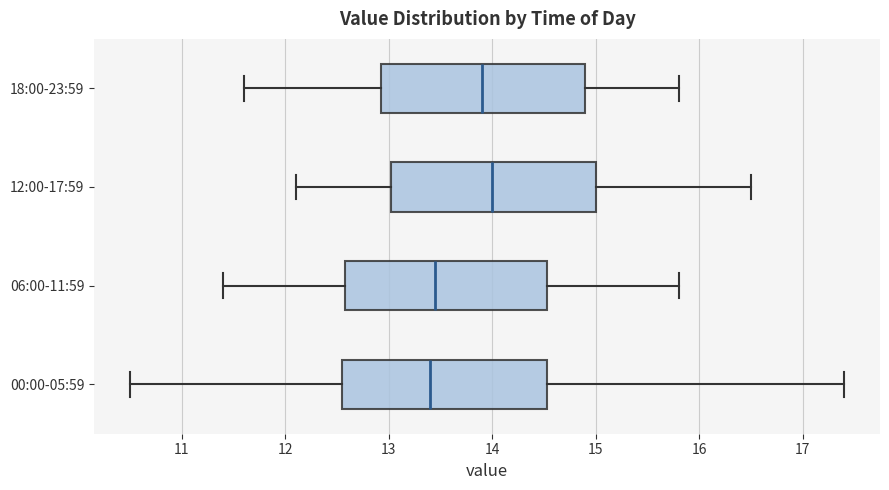

Reading bottom to top, transcribe this box plot: for each box, give where its median line is, the range the box spans, and where its two whiskers end, as read against the x-axis. The values are not printed on the chart, so give them approximately, as read against the axis.

00:00-05:59: median 13.4, box 12.6 to 14.5, whiskers 10.5 to 17.4
06:00-11:59: median 13.5, box 12.6 to 14.5, whiskers 11.4 to 15.8
12:00-17:59: median 14.0, box 13.0 to 15.0, whiskers 12.1 to 16.5
18:00-23:59: median 13.9, box 12.9 to 14.9, whiskers 11.6 to 15.8